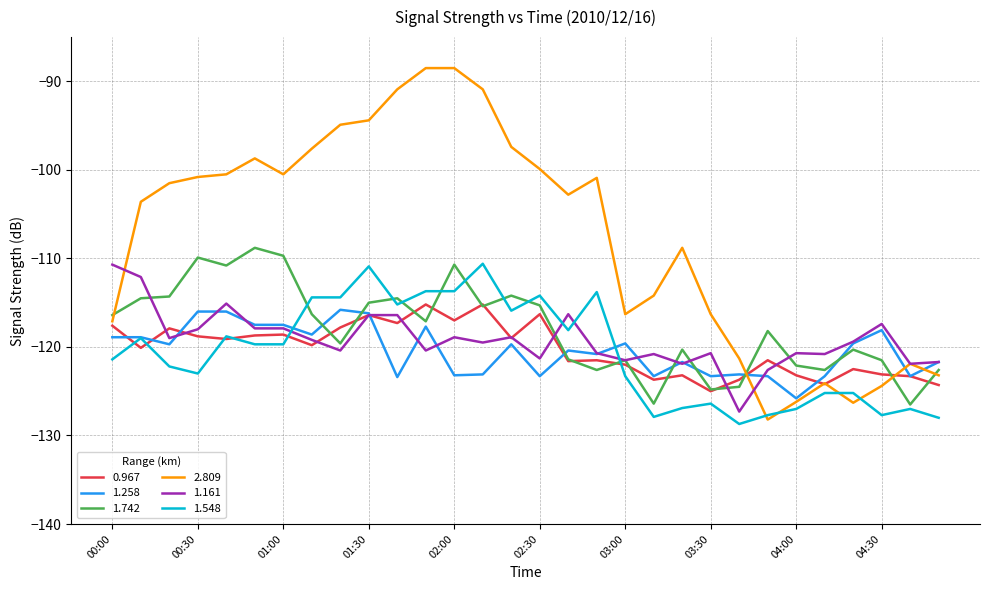

Which series has the largest total across all categories?

2.809